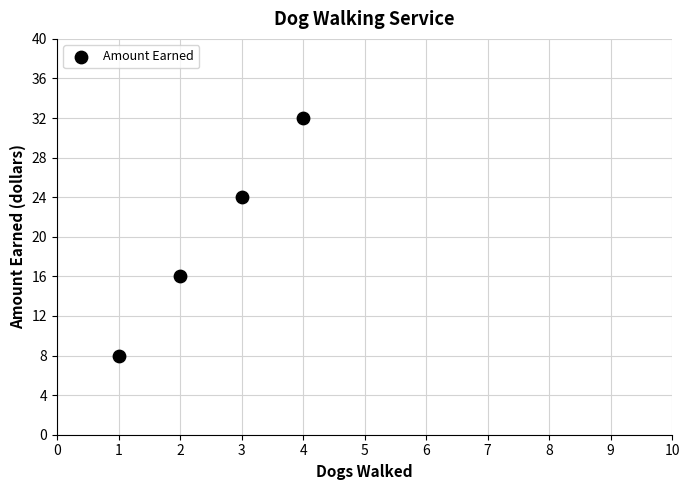

What is the range of X values (max minus min)?

3